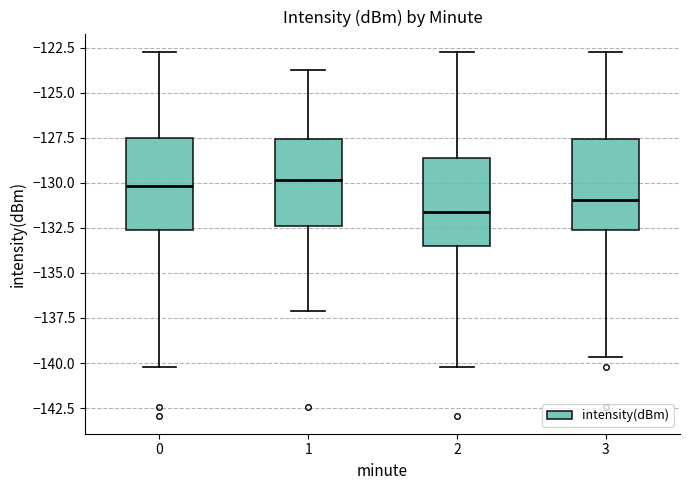

Reading left to right, transcribe this box plot: for each box, give where its median line is, the range the box spans, and where its two whiskers end, as read against the y-axis. The values are not printed on the chart, so give them approximately, as read against the axis.

0: median -130.0, box -132.5 to -127.5, whiskers -140.0 to -123.0
1: median -130.0, box -132.5 to -127.5, whiskers -137.0 to -123.5
2: median -131.5, box -133.5 to -128.5, whiskers -140.0 to -123.0
3: median -131.0, box -132.5 to -127.5, whiskers -139.5 to -123.0